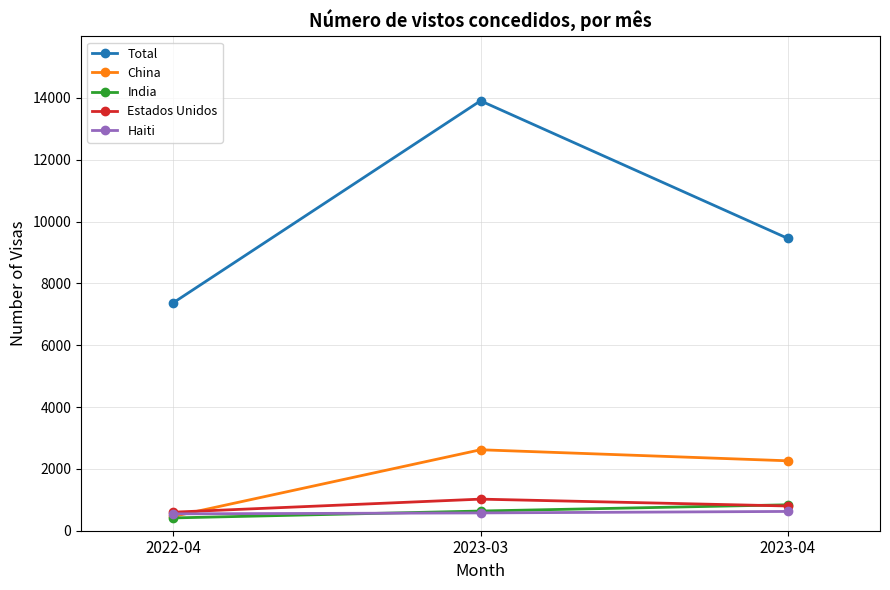

What is the total value across all series at 2023-04?

13981